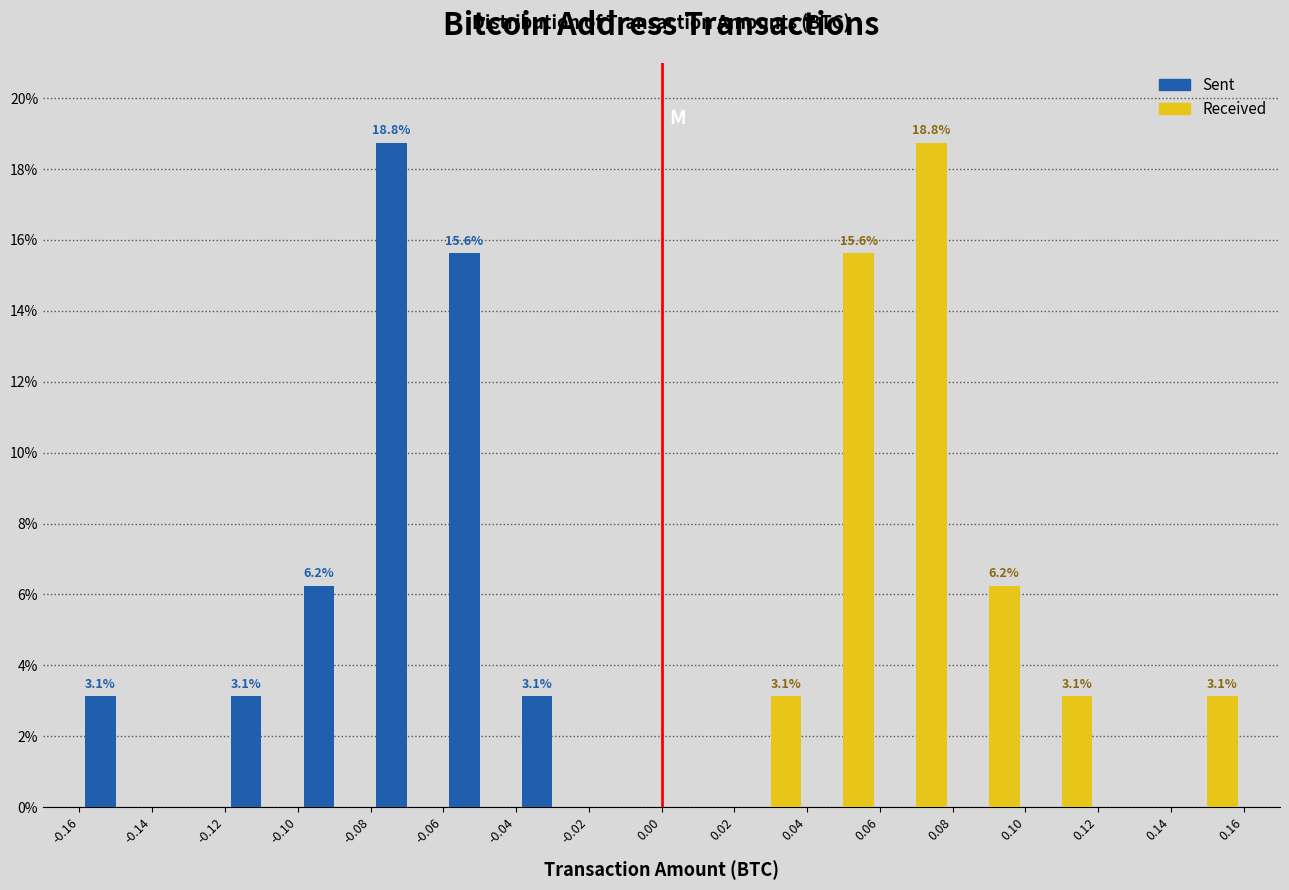

In the Received series, which range on the x-axis has the tallest bar?

0.06 to 0.08